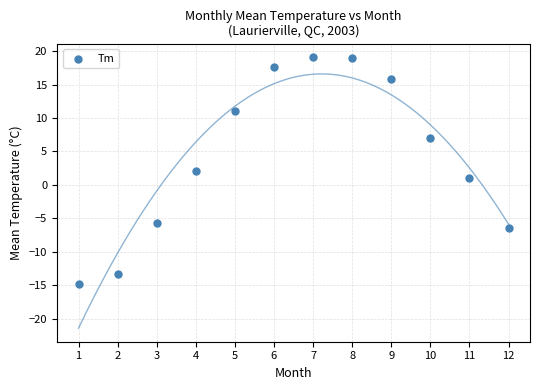

What is the average X value?

6.5